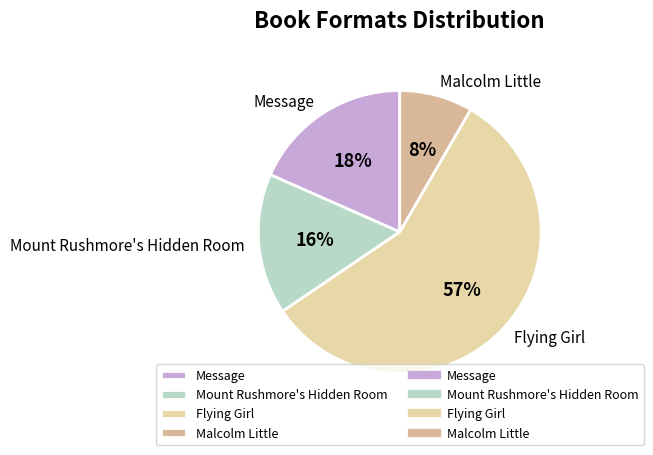

Approximately how many times larger is the value at Message compared to Malcolm Little?

2.2